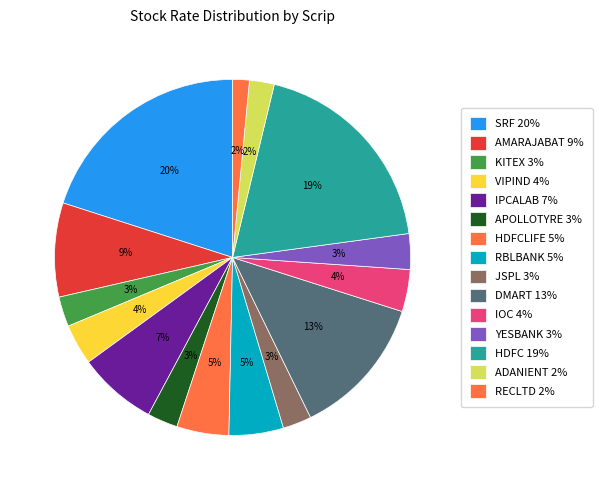

How many slices are in this pie chart?

15